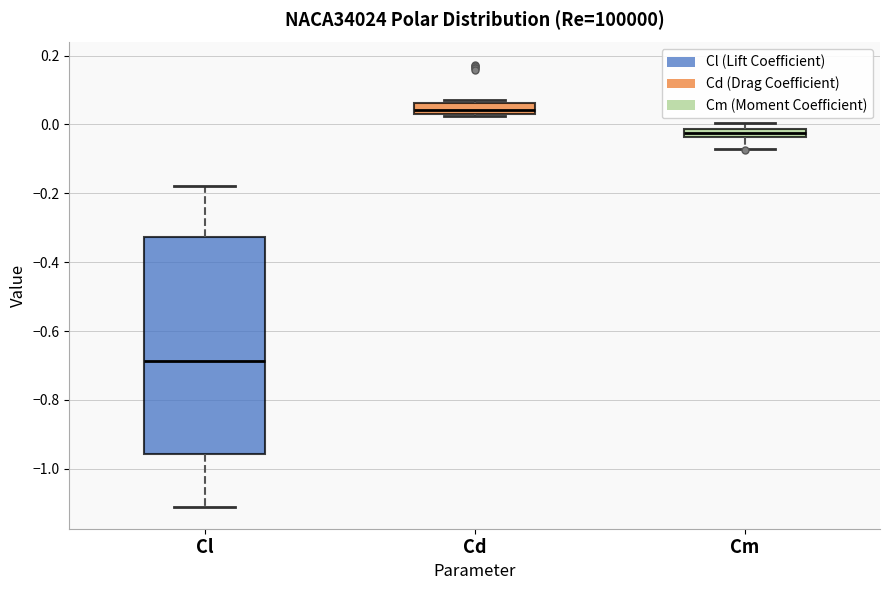

Where is the upper edge of the box for Cl on the y-axis? The values are not printed on the chart, so give them approximately, as read against the axis.

-0.32